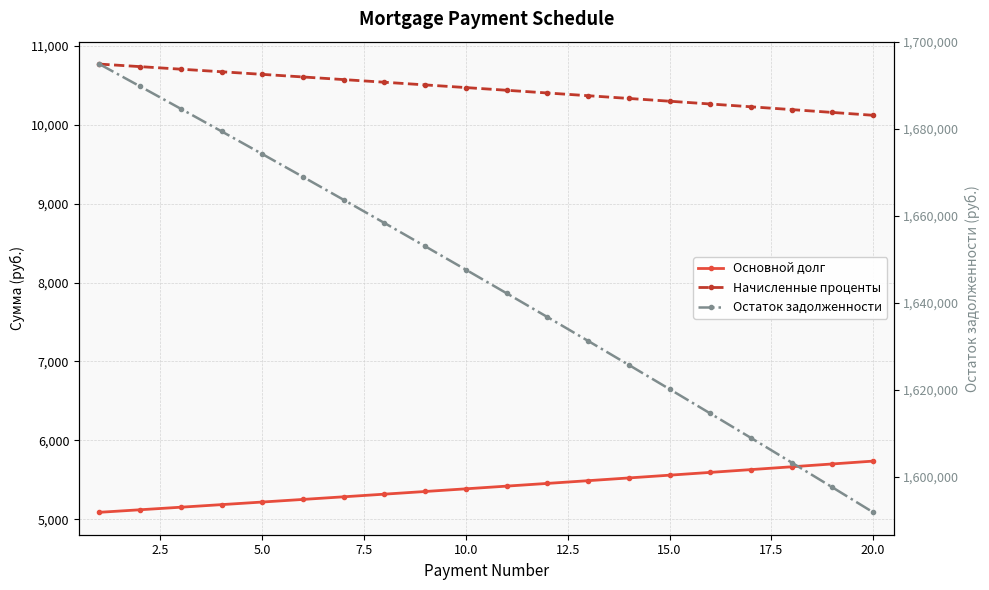

How many values in the Основной долг series are below 5420?

10